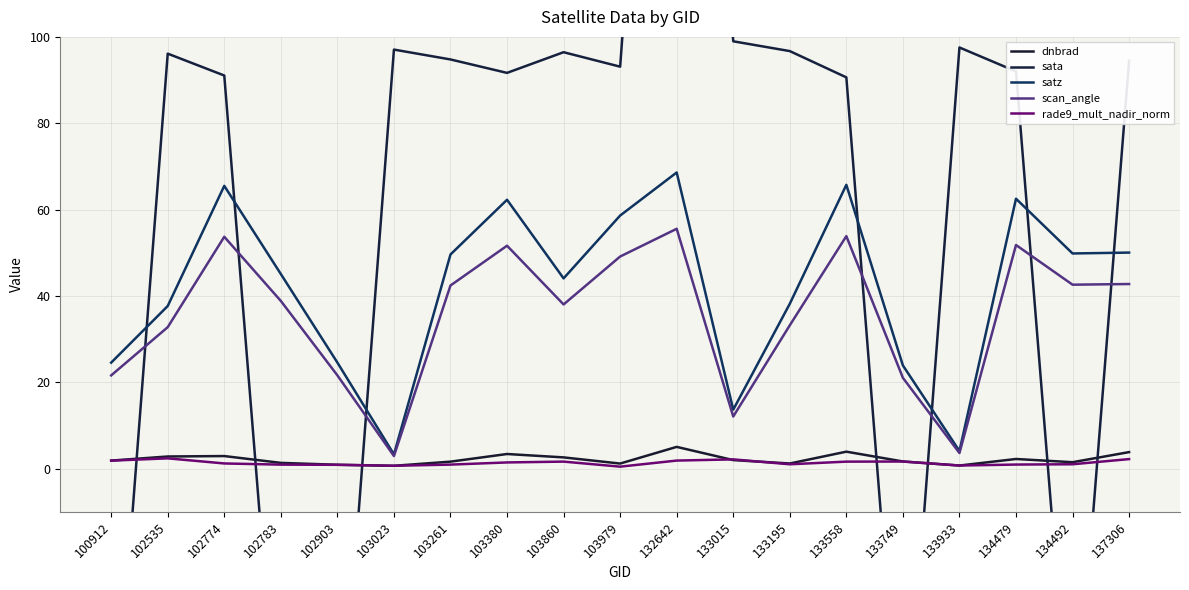

True or false: satz and dnbrad cross at least once.

False